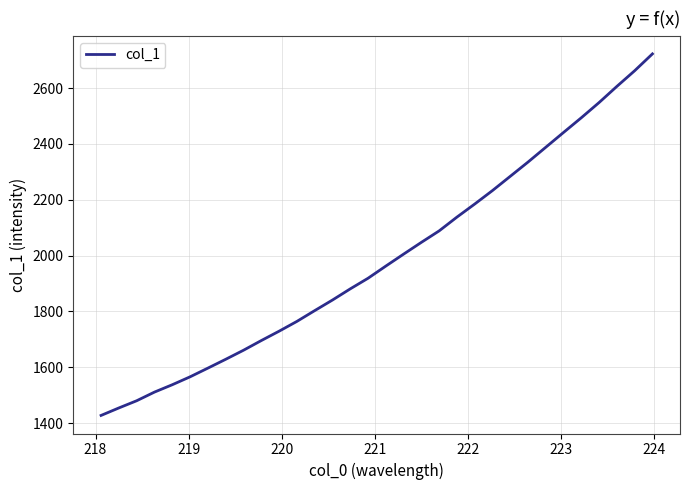

What is the minimum value shown in the chart?

1427.7